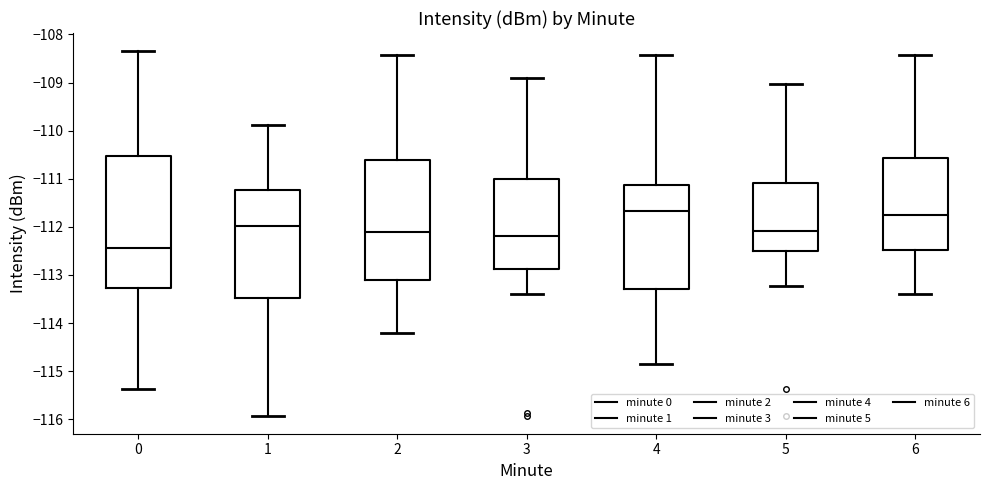

Reading left to right, transcribe this box plot: for each box, give where its median line is, the range the box spans, and where its two whiskers end, as read against the y-axis. The values are not printed on the chart, so give them approximately, as read against the axis.

0: median -112.4, box -113.3 to -110.5, whiskers -115.4 to -108.3
1: median -112.0, box -113.5 to -111.2, whiskers -115.9 to -109.9
2: median -112.1, box -113.1 to -110.6, whiskers -114.2 to -108.4
3: median -112.2, box -112.9 to -111.0, whiskers -113.4 to -108.9
4: median -111.7, box -113.3 to -111.1, whiskers -114.8 to -108.4
5: median -112.1, box -112.5 to -111.1, whiskers -113.2 to -109.0
6: median -111.7, box -112.5 to -110.6, whiskers -113.4 to -108.4